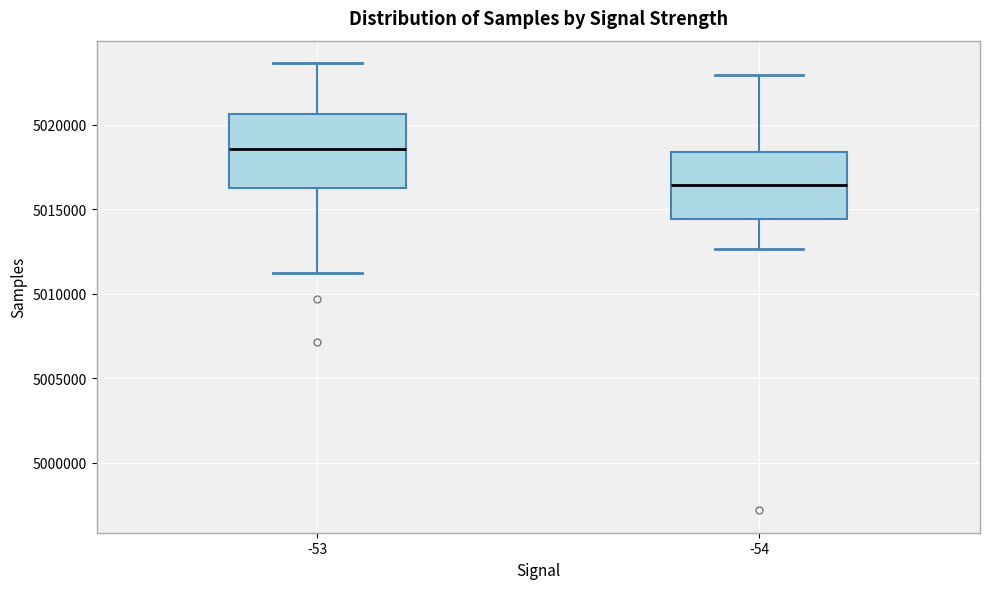

Where does the upper whisker of the box at x = -53 end on the y-axis? The values are not printed on the chart, so give them approximately, as read against the axis.

5023500